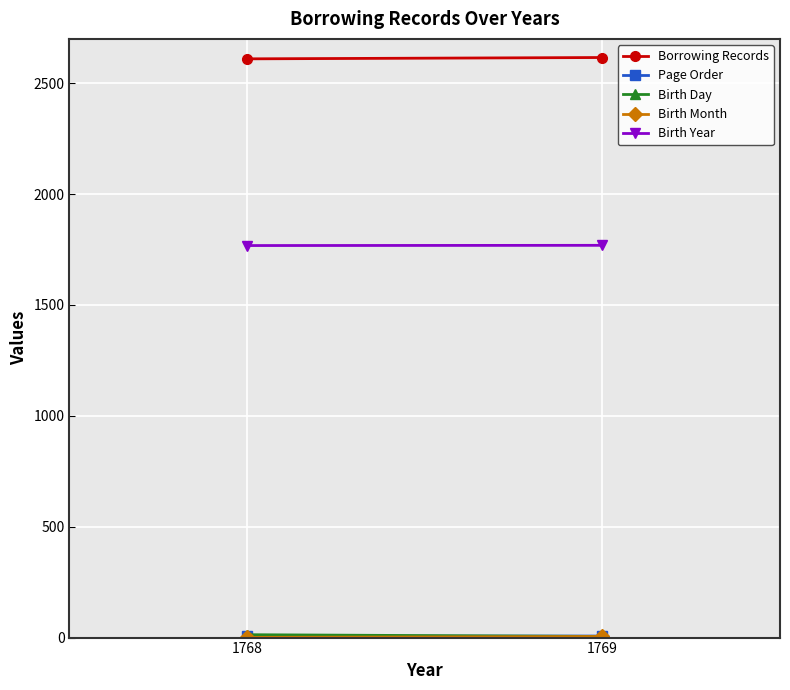

Reading right to left, list all the values displayed in this chart.

Borrowing Records: 2616	2610
Page Order: 7	6
Birth Day: 5	13
Birth Month: 5	1
Birth Year: 1769	1768